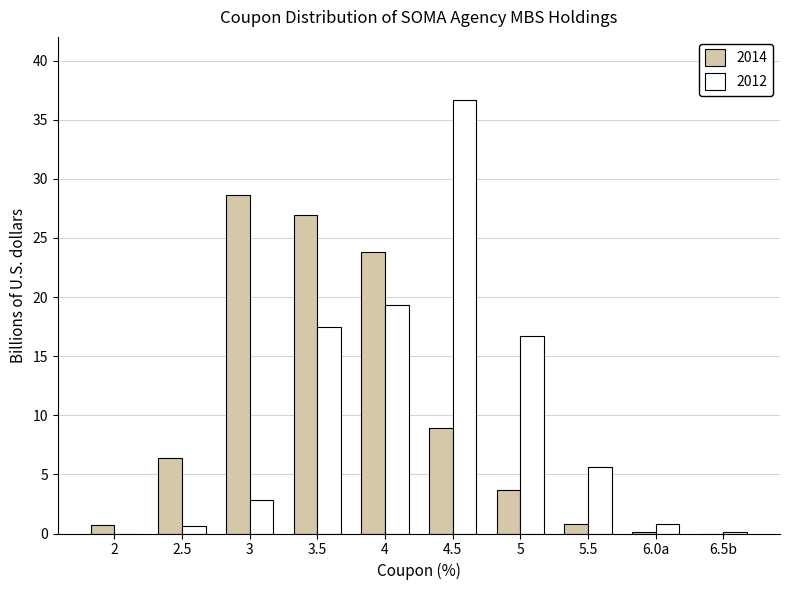

How many values in the 2014 series exceed 6?

5